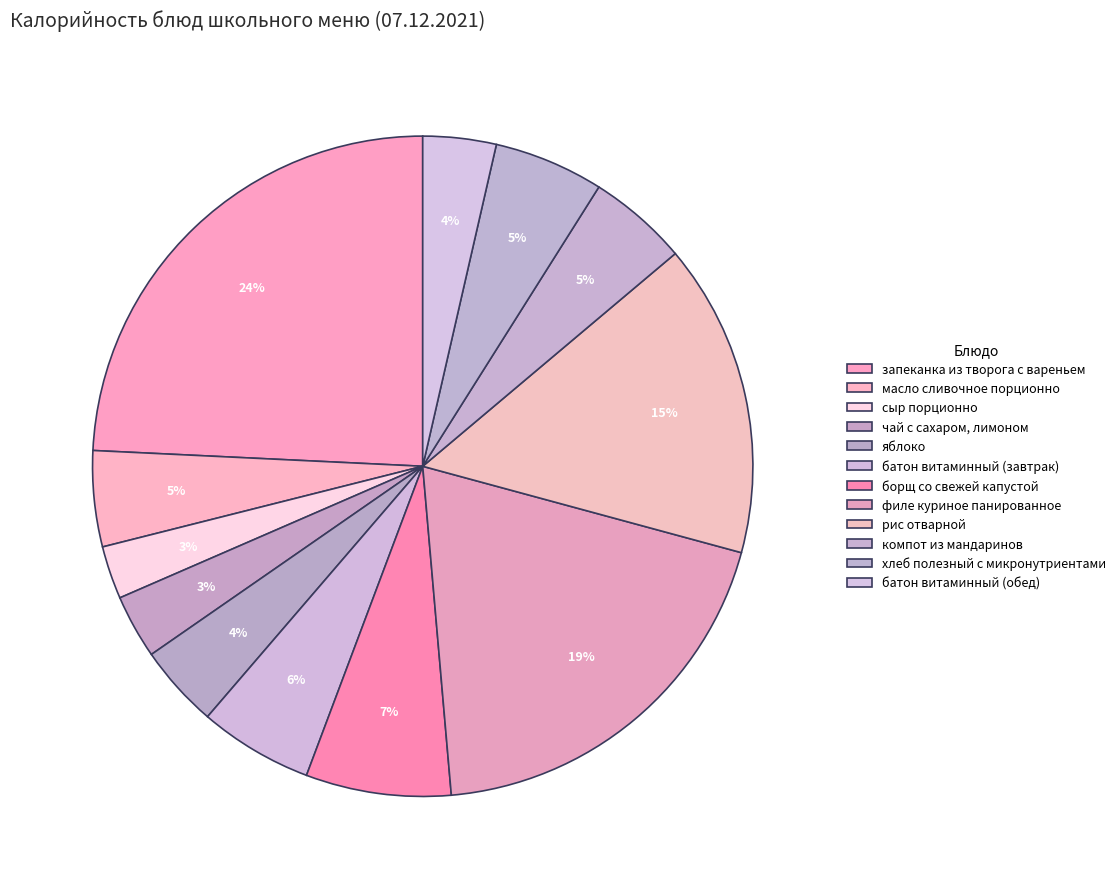

To the nearest percent, what percentage of the pie is борщ со свежей капустой?

7%